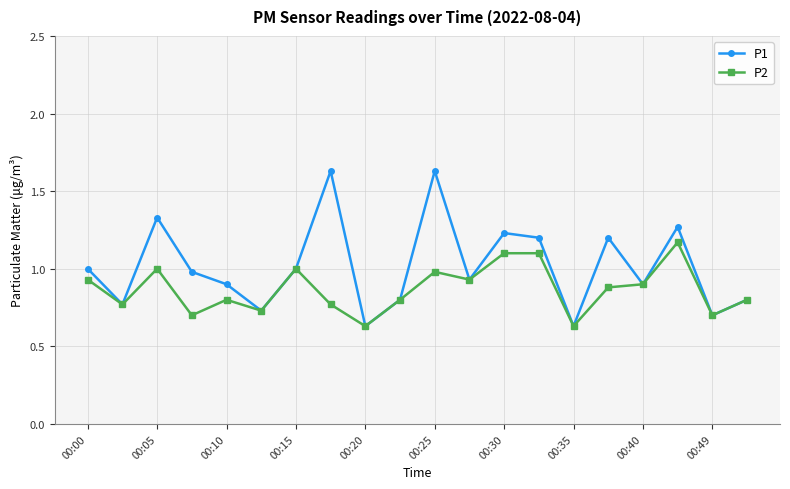

Which series has the largest range (max minus min)?

P1